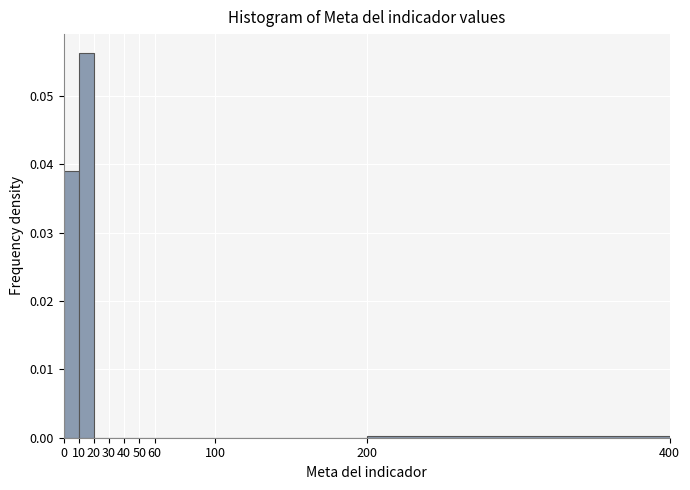

Which range on the x-axis has the tallest bar?

10 to 20